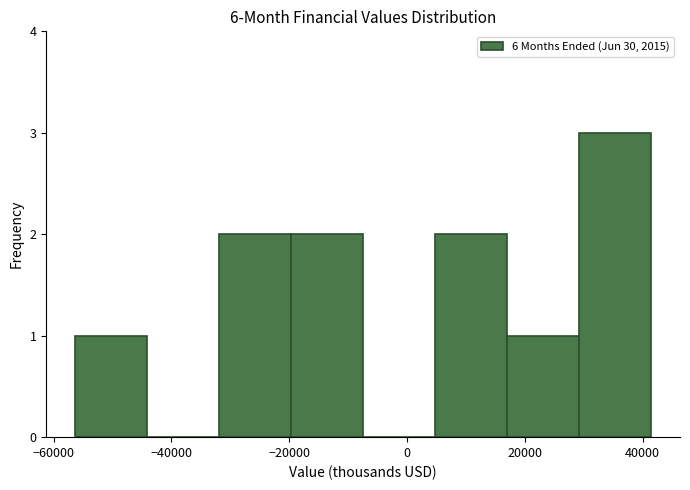

Which range on the x-axis has the tallest bar?

30000 to 42000